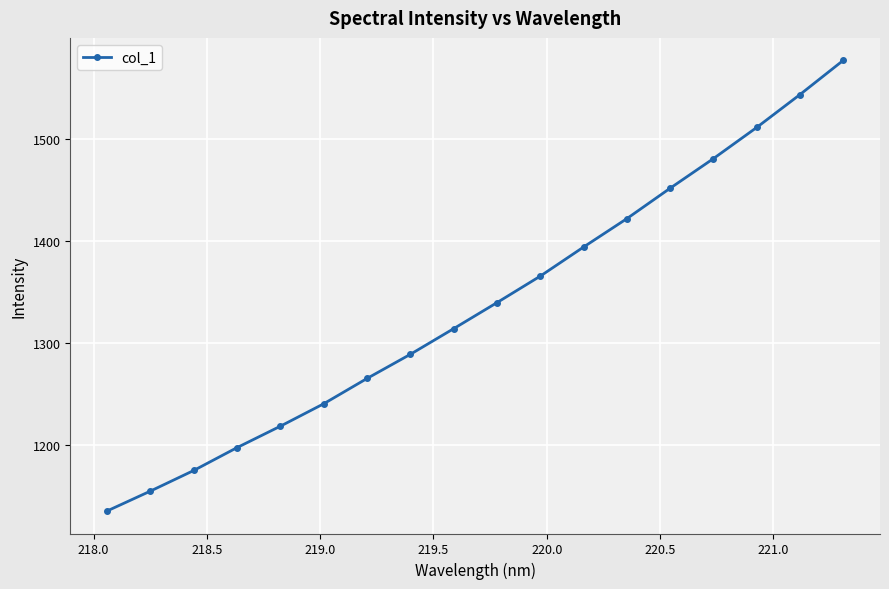

What is the difference between the maximum and minimum values?

441.7